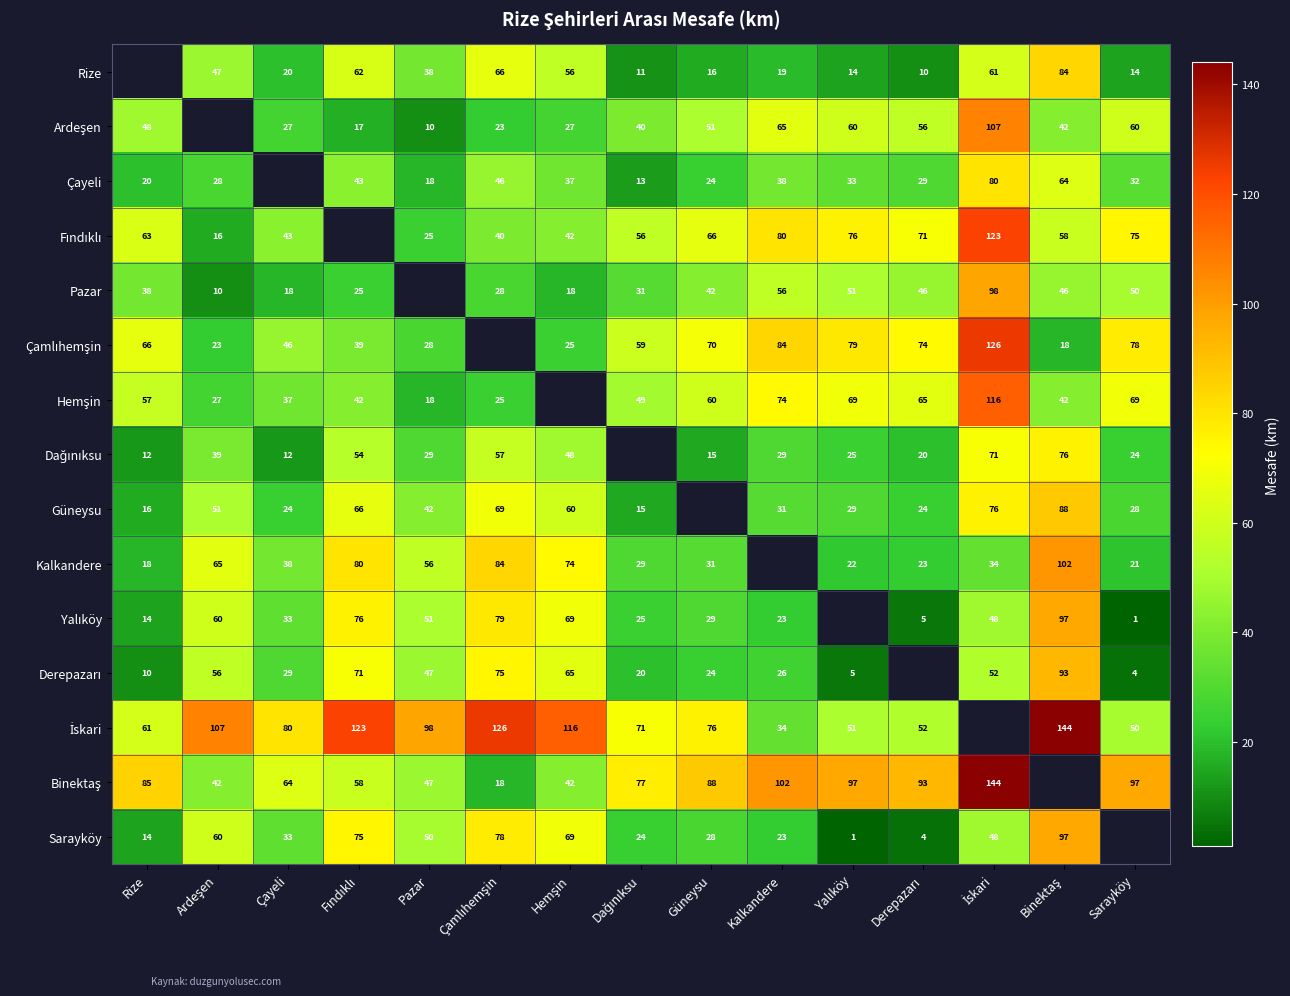

The value of Sarayköy at Güneysu is 41. True or false?

False